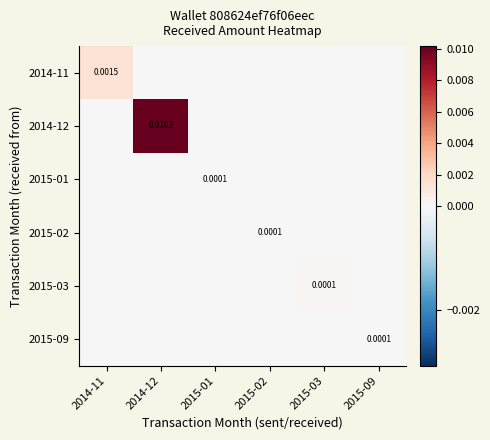

Which series has the largest range (max minus min)?

2014-12